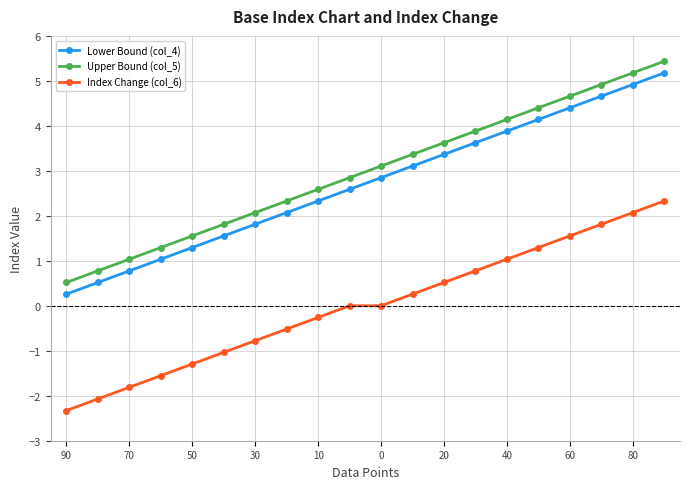

What is the difference between the second highest and minimum values in the Upper Bound (col_5) series?

4.7